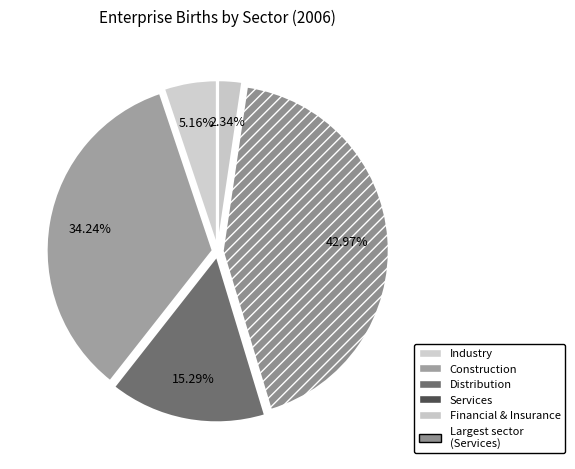

How many slices are in this pie chart?

5